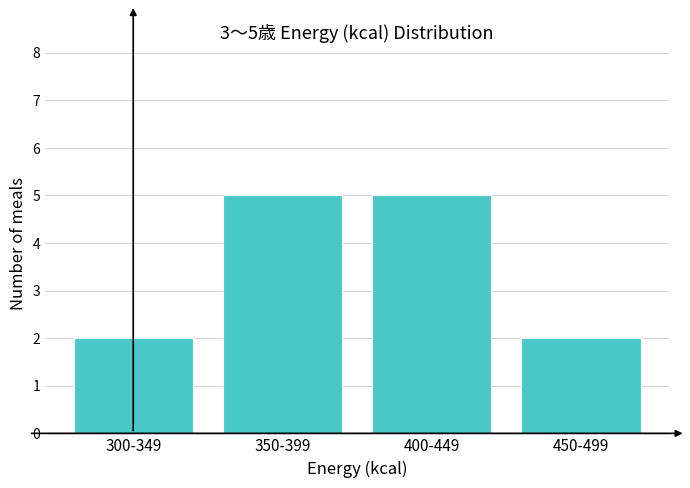

Reading right to left, what are all the values shown in this chart?

450-499=2	400-449=5	350-399=5	300-349=2